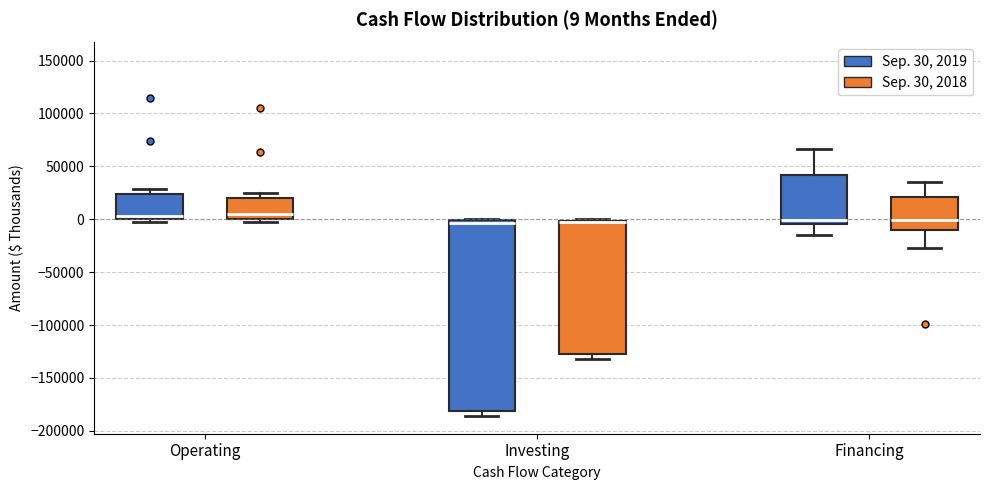

Comparing the boxes themselves (not the whiskers), which one is the tallest?

Investing (Sep. 30, 2019)